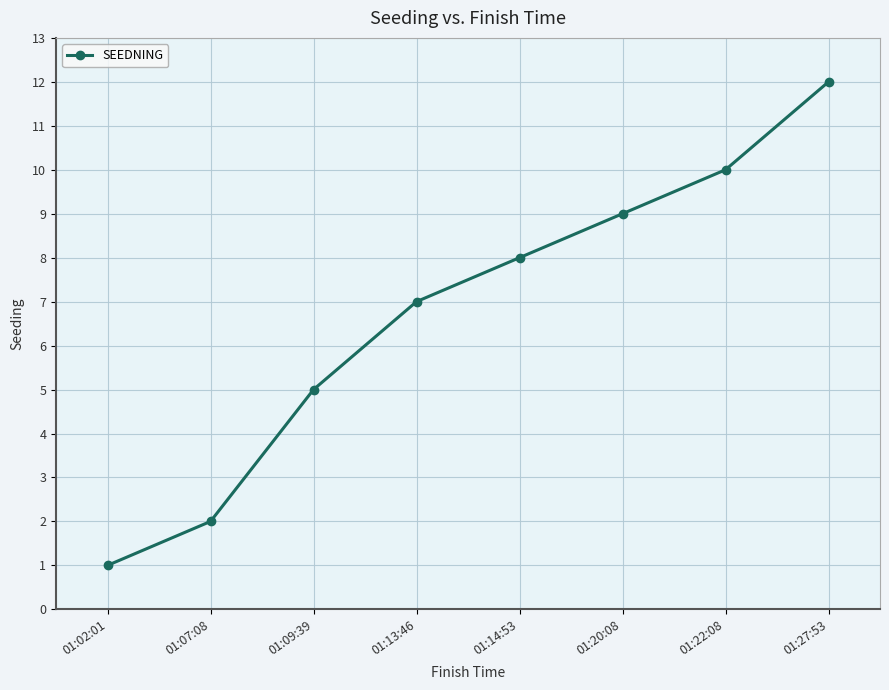

Reading left to right, list all the values displayed in this chart.

1	2	5	7	8	9	10	12